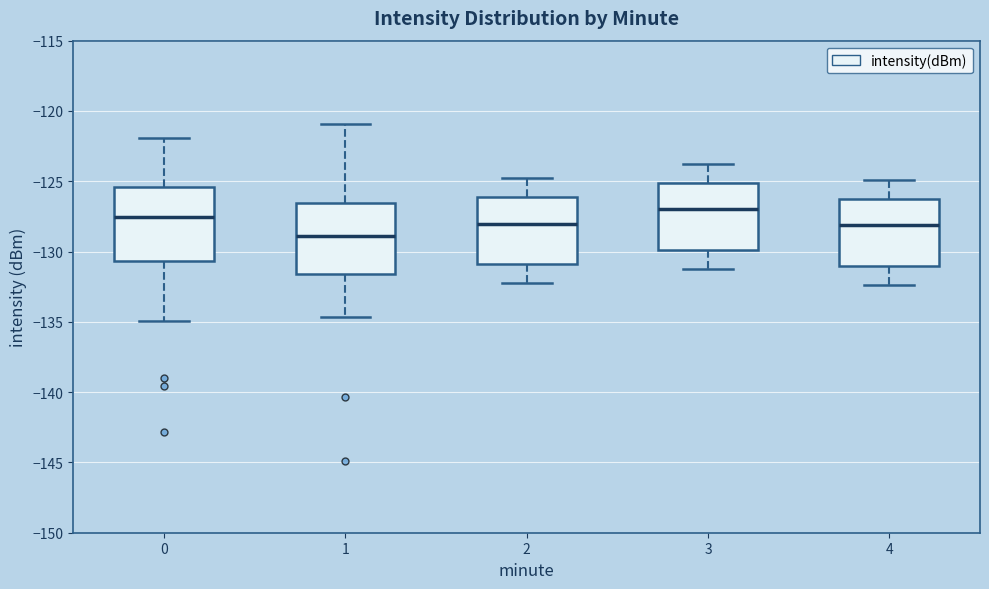

Reading left to right, read every box against the y-axis: the position of its median line, the range the box covers, and the ends of its whiskers. The values are not printed on the chart, so give them approximately, as read against the axis.

0: median -127.5, box -130.5 to -125.5, whiskers -135.0 to -122.0
1: median -129.0, box -131.5 to -126.5, whiskers -134.5 to -121.0
2: median -128.0, box -131.0 to -126.0, whiskers -132.0 to -125.0
3: median -127.0, box -130.0 to -125.0, whiskers -131.0 to -124.0
4: median -128.0, box -131.0 to -126.0, whiskers -132.5 to -125.0